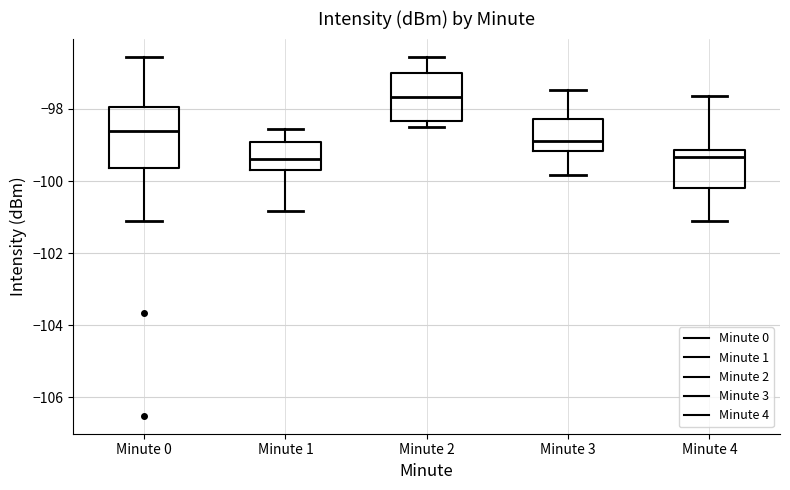

Reading left to right, transcribe this box plot: for each box, give where its median line is, the range the box spans, and where its two whiskers end, as read against the y-axis. The values are not printed on the chart, so give them approximately, as read against the axis.

Minute 0: median -98.6, box -99.6 to -98.0, whiskers -101.2 to -96.6
Minute 1: median -99.4, box -99.6 to -99.0, whiskers -100.8 to -98.6
Minute 2: median -97.6, box -98.4 to -97.0, whiskers -98.4 (just below the box's lower edge) to -96.6
Minute 3: median -98.8, box -99.2 to -98.2, whiskers -99.8 to -97.4
Minute 4: median -99.4, box -100.2 to -99.2, whiskers -101.2 to -97.6